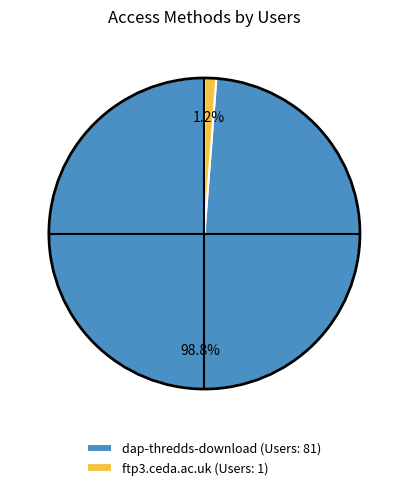

How many segments does this pie chart have?

2